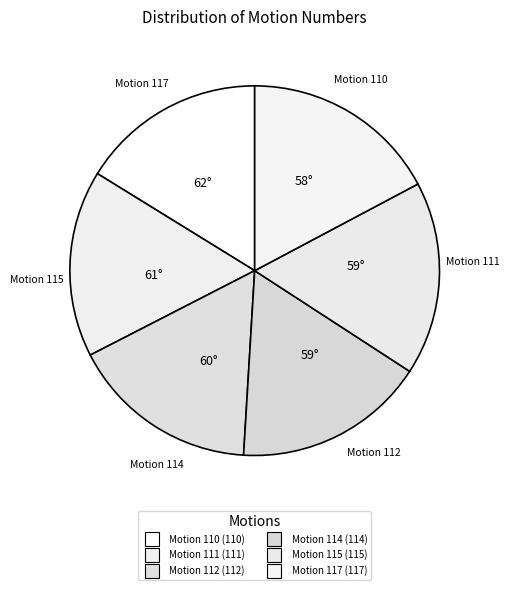

Count the number of slices in the pie.

6